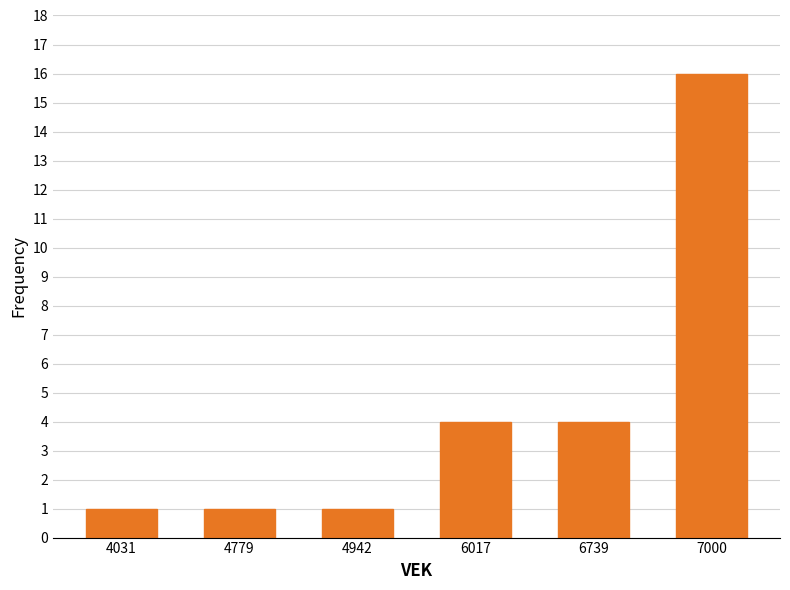

Reading left to right, extract all data points from this chart.

4031=1	4779=1	4942=1	6017=4	6739=4	7000=16